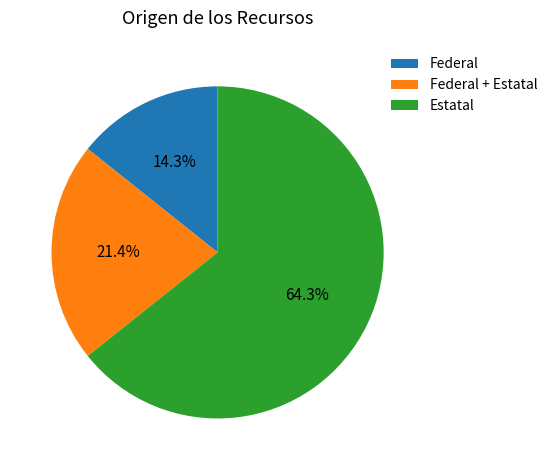

To the nearest percent, what is the combined percentage of Federal and Federal + Estatal?

36%